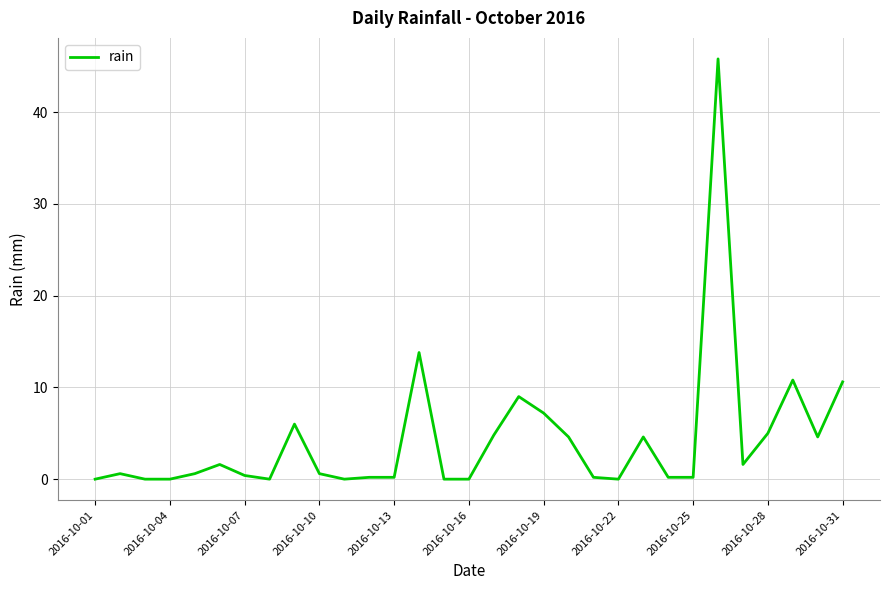

What is the difference between the maximum and minimum values?

45.8